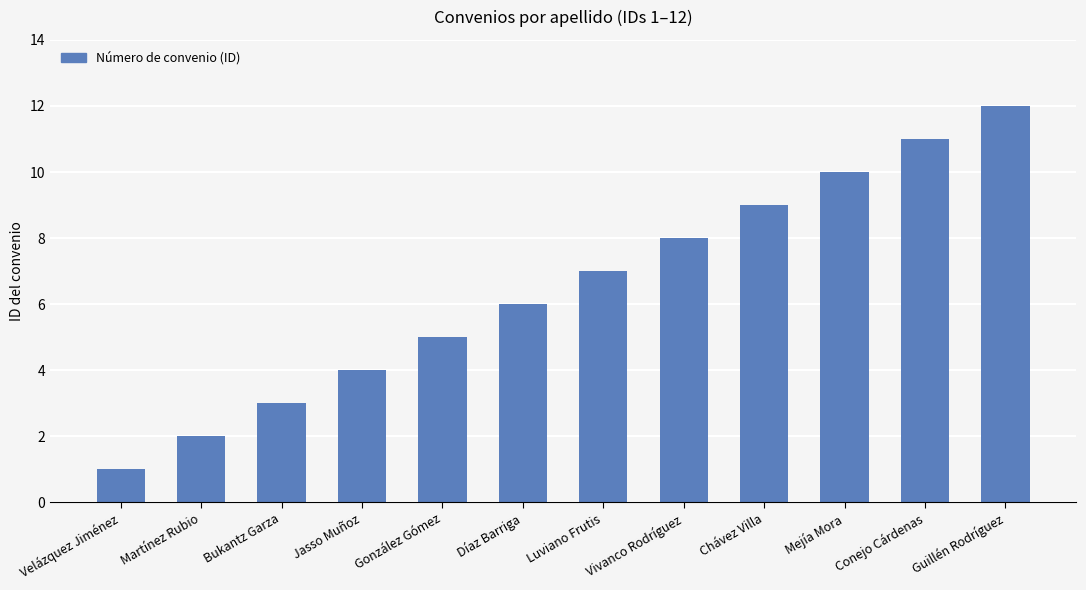

Does the chart contain any negative values?

No